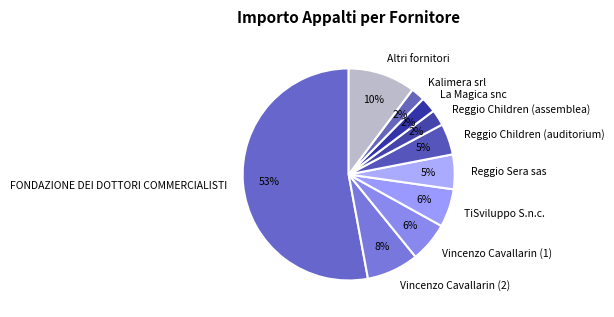

Is it true that La Magica snc is 2% of the pie?

True